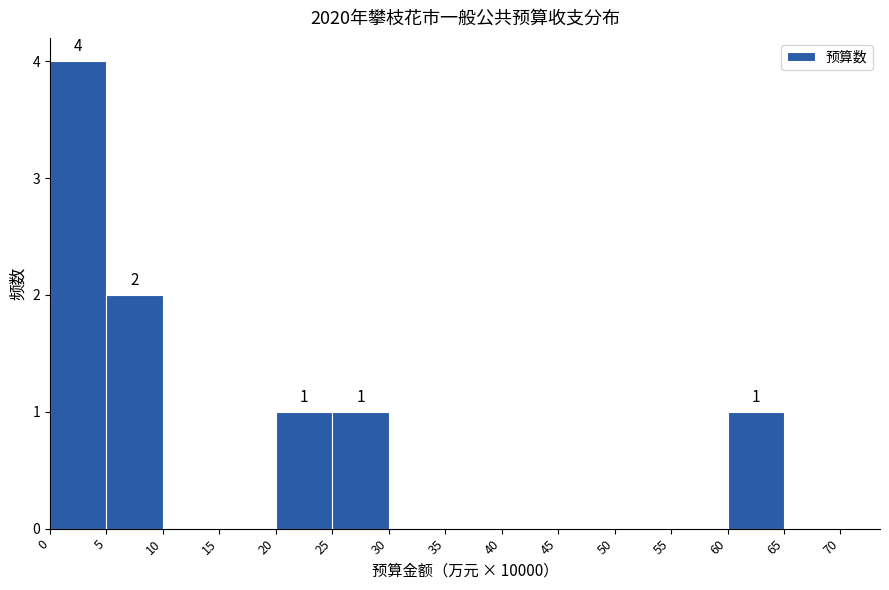

Reading left to right, list all the values displayed in this chart.

0=4	5=2	10=0	15=0	20=1	25=1	30=0	35=0	40=0	45=0	50=0	55=0	60=1	65=0